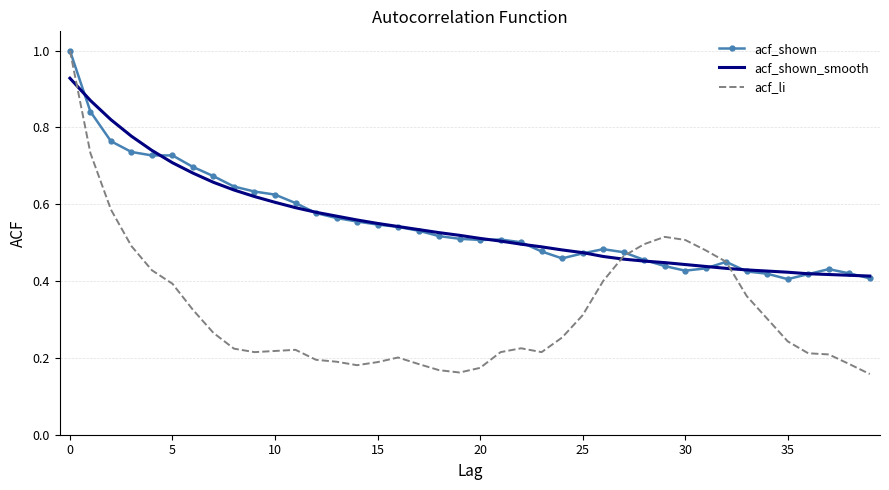

What is the greatest value displayed?

1.0